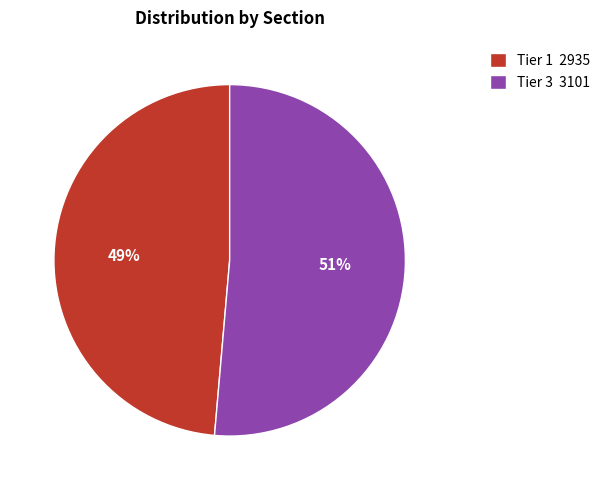

To the nearest percent, what is the average slice percentage?

50%